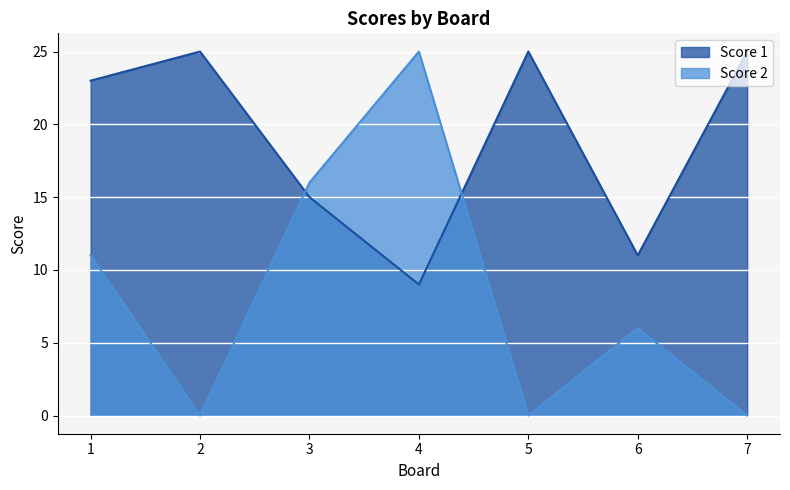

Which series has the widest spread of values?

Score 2